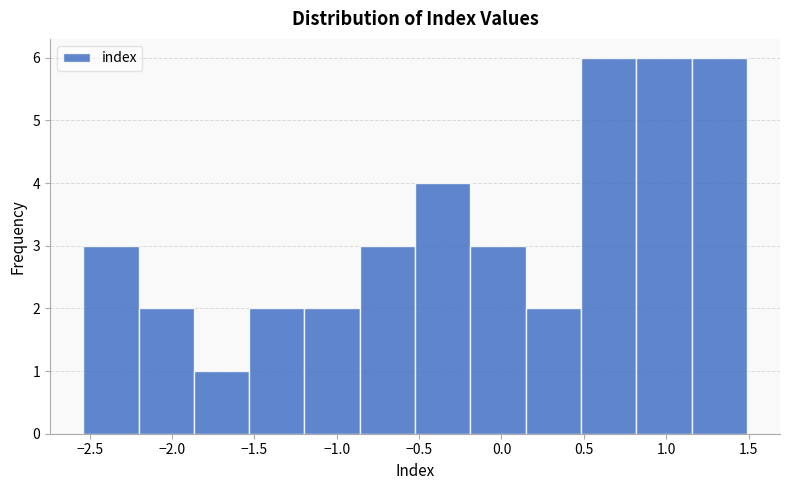

Reading left to right, list every bar in this chart as the range it spans on the x-axis followed by its height. Neither the bar edges nor the heights are printed on the chart, so give them approximately, as read against the axes.

-2.55 to -2.20: 3
-2.20 to -1.85: 2
-1.85 to -1.55: 1
-1.55 to -1.20: 2
-1.20 to -0.85: 2
-0.85 to -0.50: 3
-0.50 to -0.20: 4
-0.20 to 0.15: 3
0.15 to 0.50: 2
0.50 to 0.80: 6
0.80 to 1.15: 6
1.15 to 1.50: 6